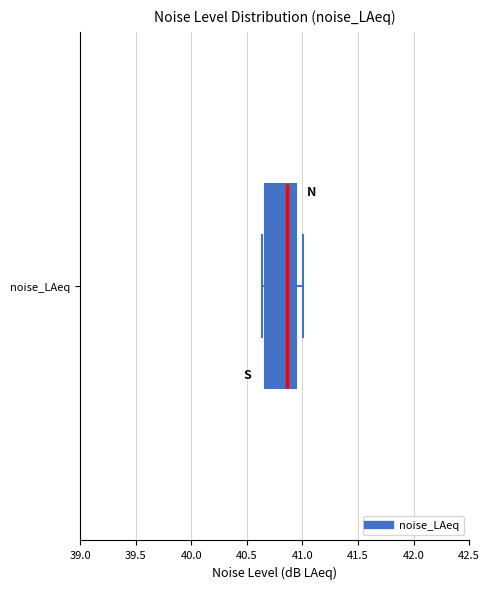

Read this box plot against the x-axis: the position of the median line, the range covered by the box, and the ends of both whiskers. The values are not printed on the chart, so give them approximately, as read against the axis.

median 40.85, box 40.65 to 40.95, whiskers 40.65 (just left of the box's left edge) to 41.00